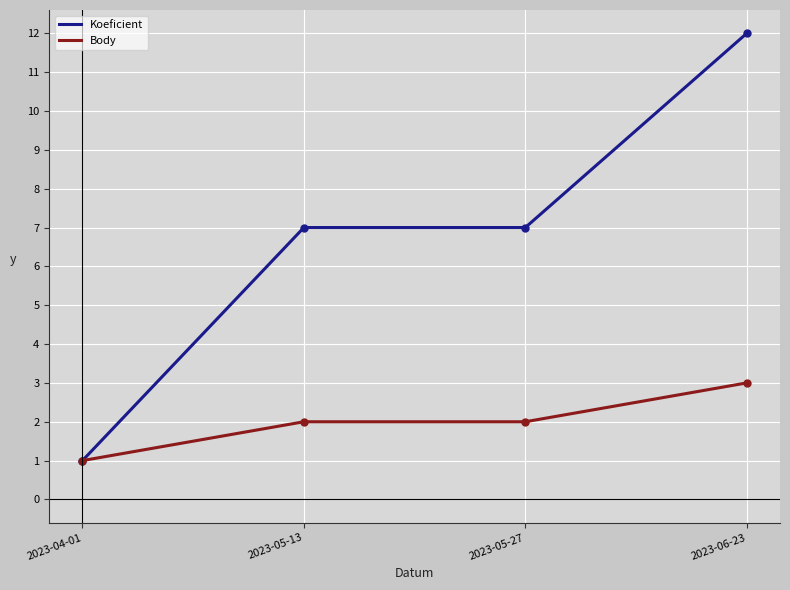

Reading left to right, what are all the values shown in this chart?

Koeficient: 1	7	7	12
Body: 1	2	2	3